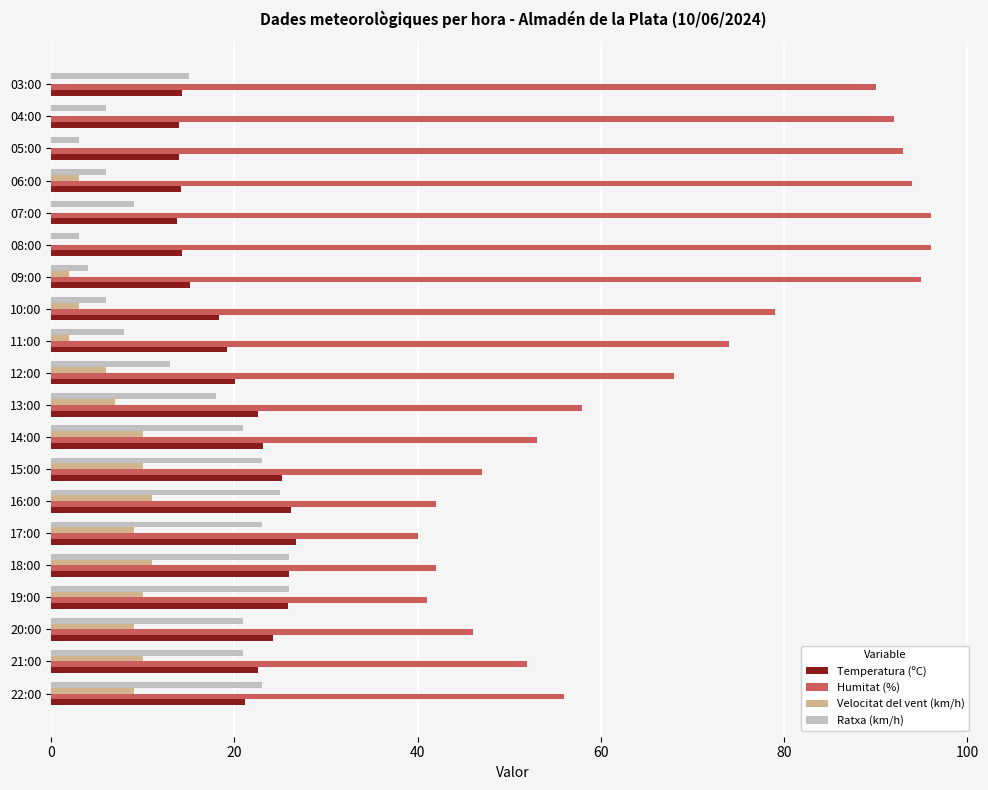

Is it true that Velocitat del vent (km/h) equals 10.0 at 15:00?

True